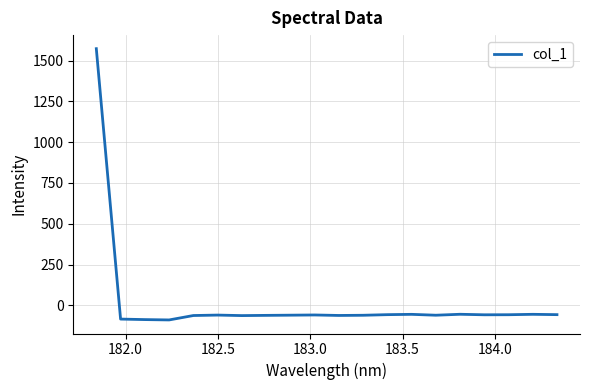

What is the maximum value shown in the chart?

1572.6